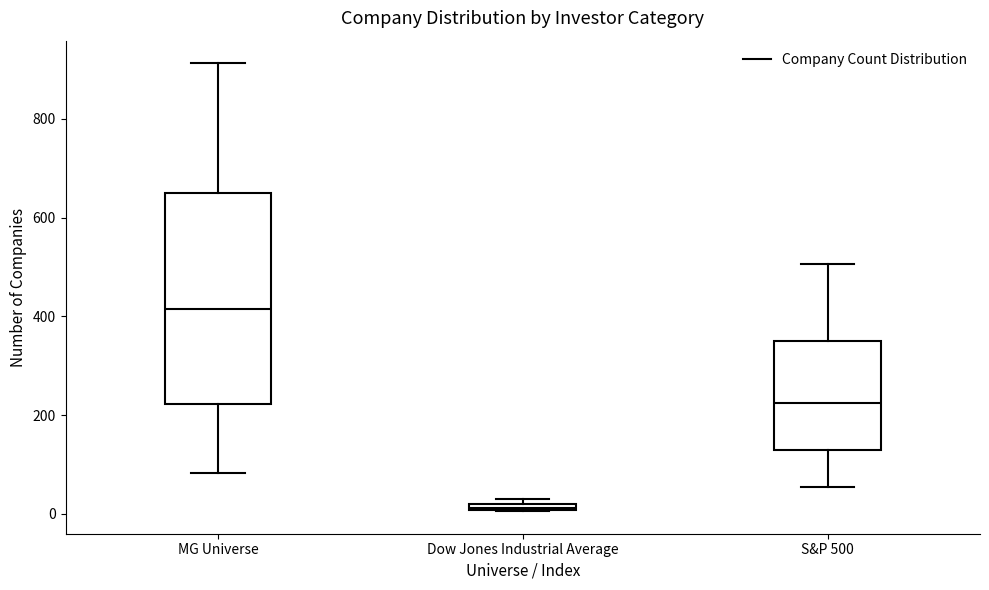

Which box is the tallest, from its lower edge to its upper edge?

MG Universe